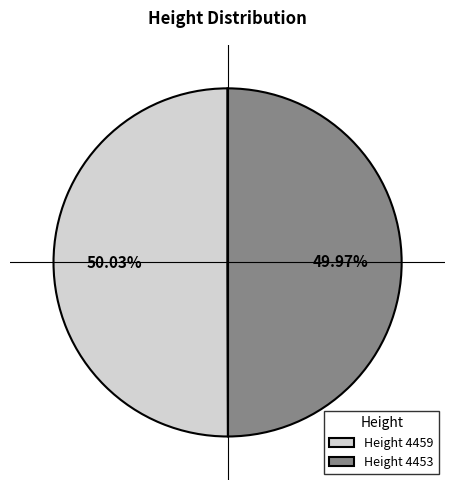

Approximately how many times larger is the value at Height 4459 compared to Height 4453?

1.0